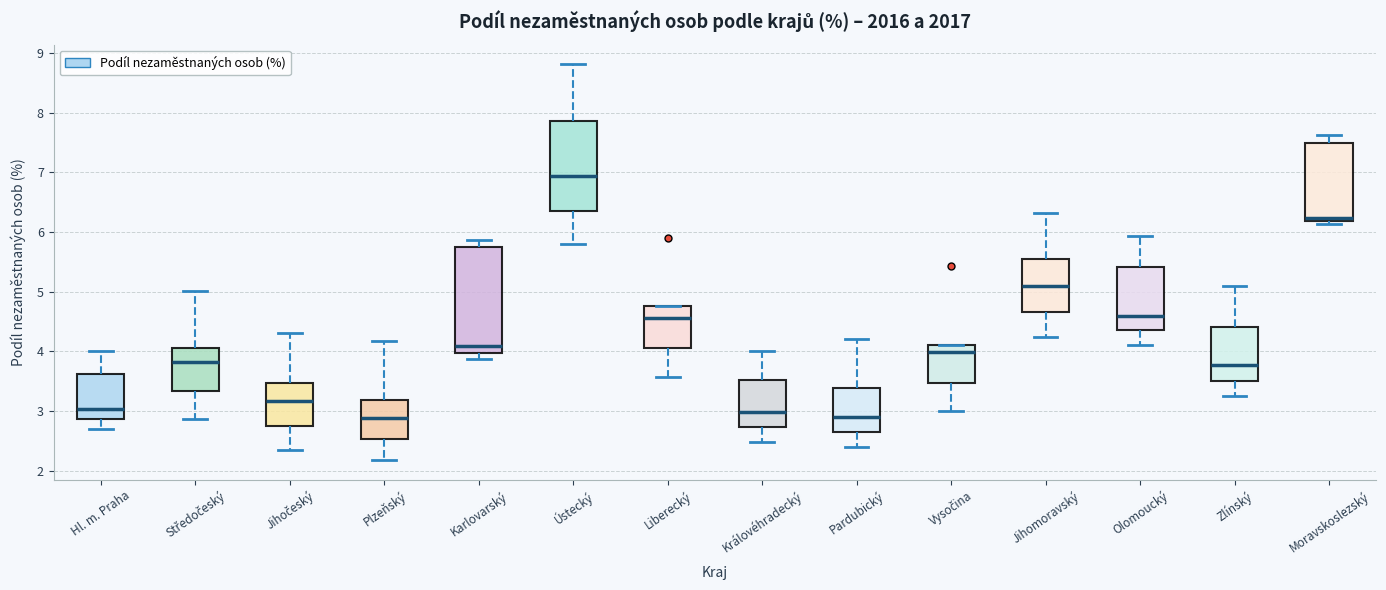

Reading left to right, transcribe this box plot: for each box, give where its median line is, the range the box spans, and where its two whiskers end, as read against the y-axis. The values are not printed on the chart, so give them approximately, as read against the axis.

Hl. m. Praha: median 3.0, box 2.9 to 3.6, whiskers 2.7 to 4.0
Středočeský: median 3.8, box 3.3 to 4.1, whiskers 2.9 to 5.0
Jihočeský: median 3.2, box 2.7 to 3.5, whiskers 2.3 to 4.3
Plzeňský: median 2.9, box 2.5 to 3.2, whiskers 2.2 to 4.2
Karlovarský: median 4.1, box 4.0 to 5.8, whiskers 3.9 to 5.9
Ústecký: median 6.9, box 6.4 to 7.9, whiskers 5.8 to 8.8
Liberecký: median 4.6, box 4.1 to 4.8, whiskers 3.6 to 4.8
Královéhradecký: median 3.0, box 2.7 to 3.5, whiskers 2.5 to 4.0
Pardubický: median 2.9, box 2.6 to 3.4, whiskers 2.4 to 4.2
Vysočina: median 4.0, box 3.5 to 4.1, whiskers 3.0 to 4.1
Jihomoravský: median 5.1, box 4.7 to 5.6, whiskers 4.2 to 6.3
Olomoucký: median 4.6, box 4.4 to 5.4, whiskers 4.1 to 5.9
Zlínský: median 3.8, box 3.5 to 4.4, whiskers 3.2 to 5.1
Moravskoslezský: median 6.2 (just above the box's lower edge), box 6.2 to 7.5, whiskers 6.1 to 7.6